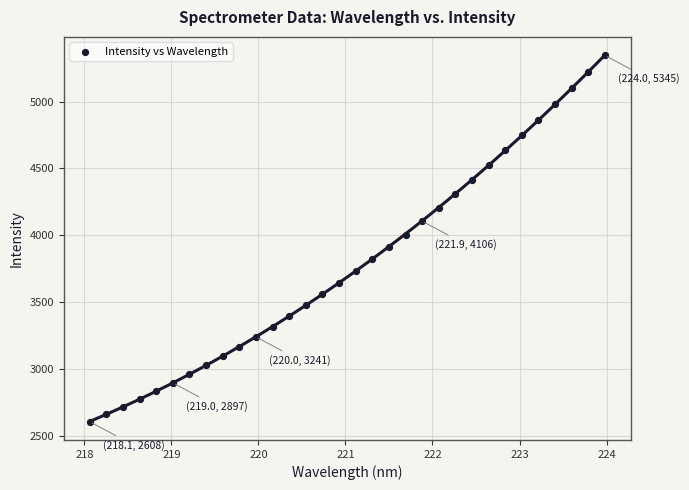

What Y value in the scatter plot is closest to 3976?

4006.3